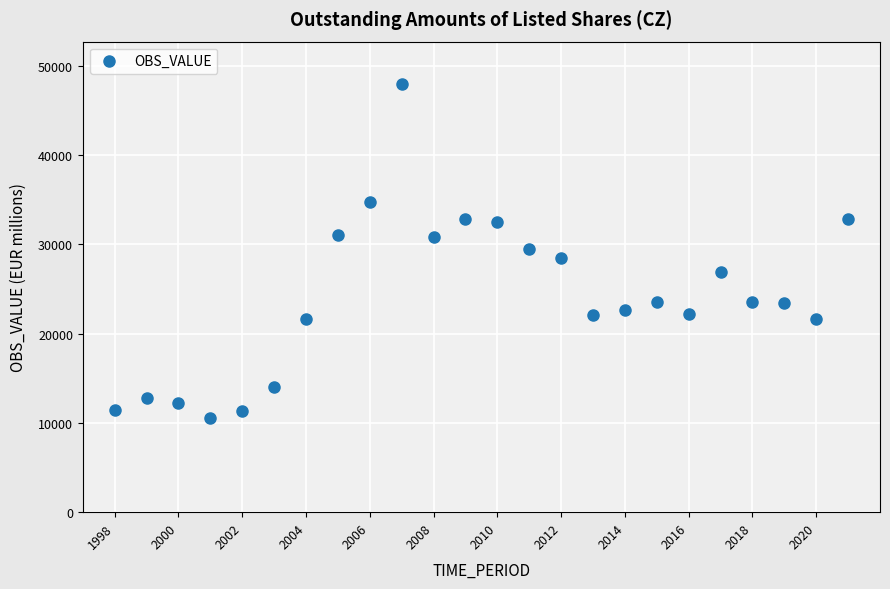

What is the range of X values (max minus min)?

23.0